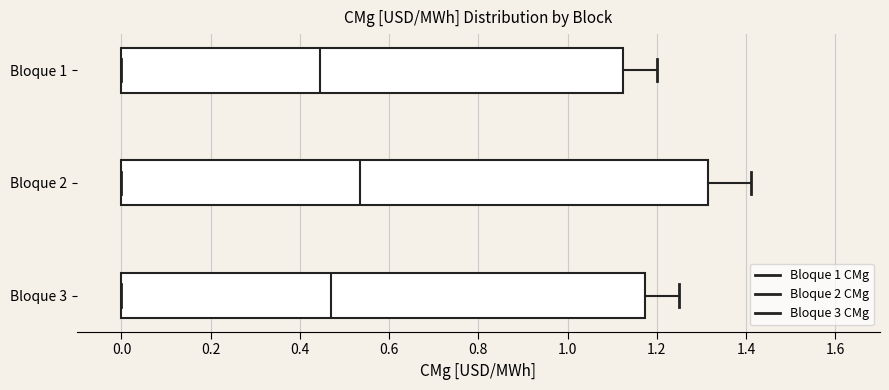

Comparing the boxes themselves (not the whiskers), which one is the widest?

Bloque 2